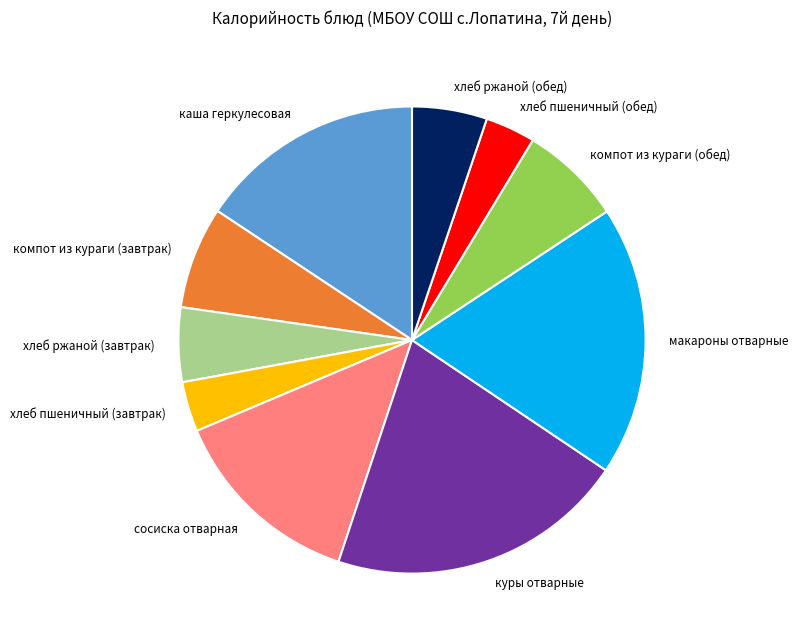

Do компот из кураги (завтрак) and макароны отварные together represent more than half of the pie?

No